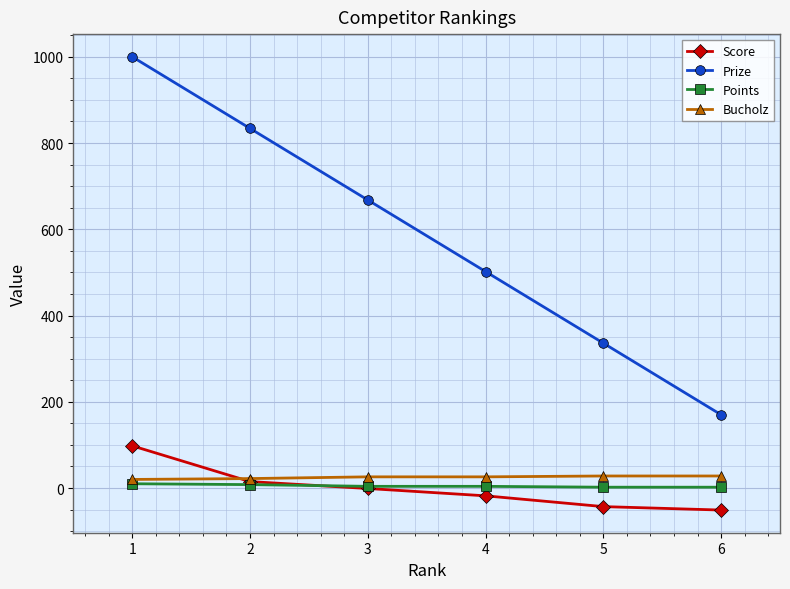

What is the minimum value shown in the chart?

-51